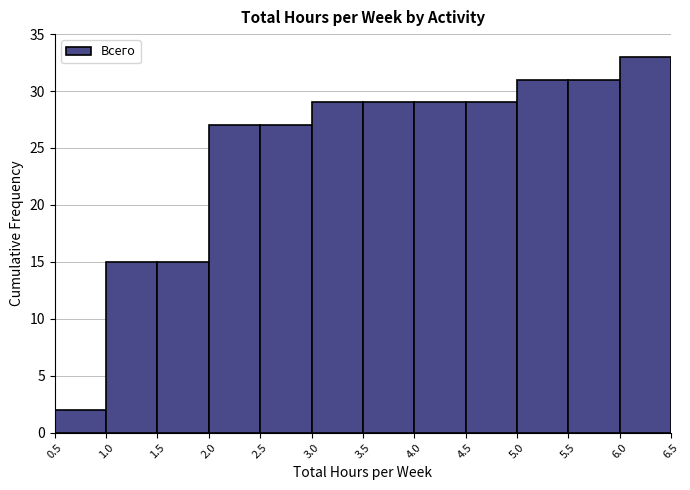

Over which range of the x-axis is the bar tallest?

6.0 to 6.5